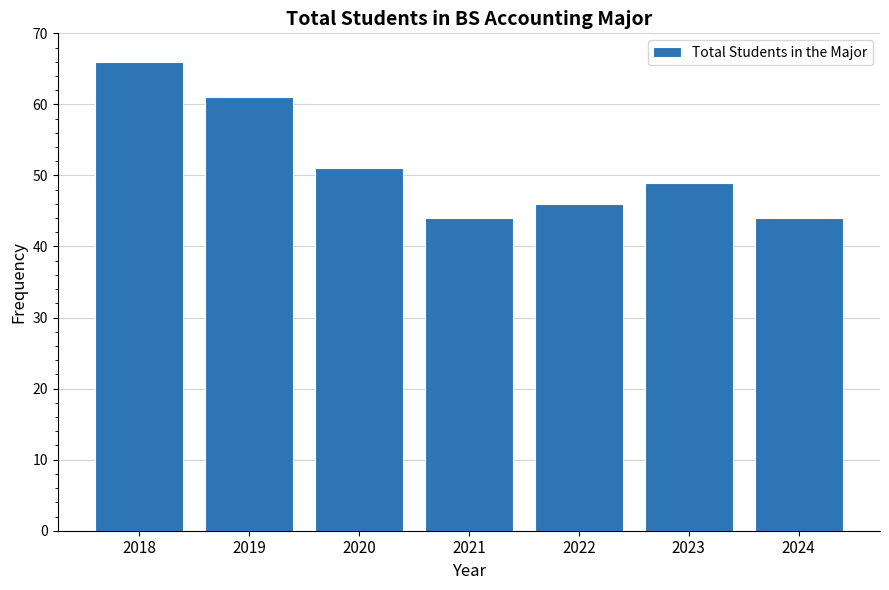

Reading right to left, what are all the values shown in this chart?

44	49	46	44	51	61	66